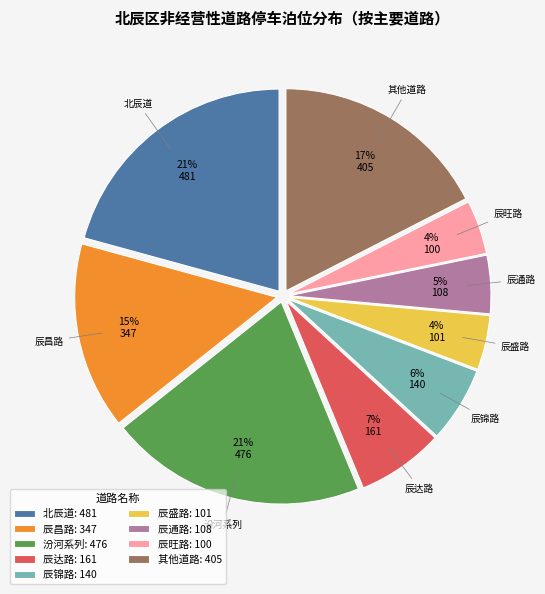

The 北辰道: 481 slice represents 21% of the pie. True or false?

True